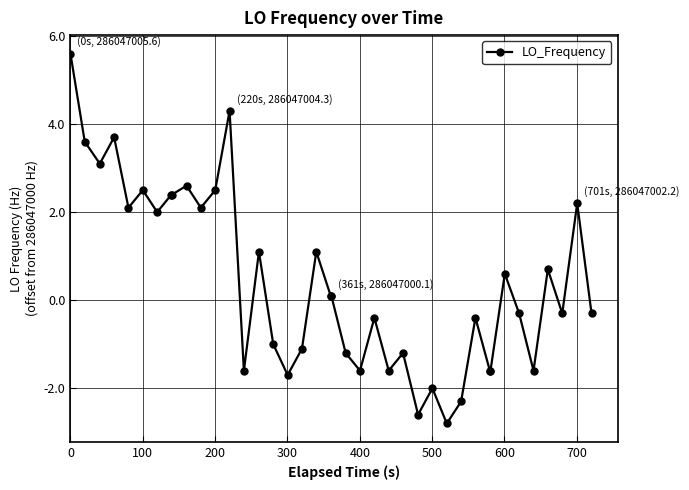

True or false: there are more than 1 points higher than both neighbors.

True